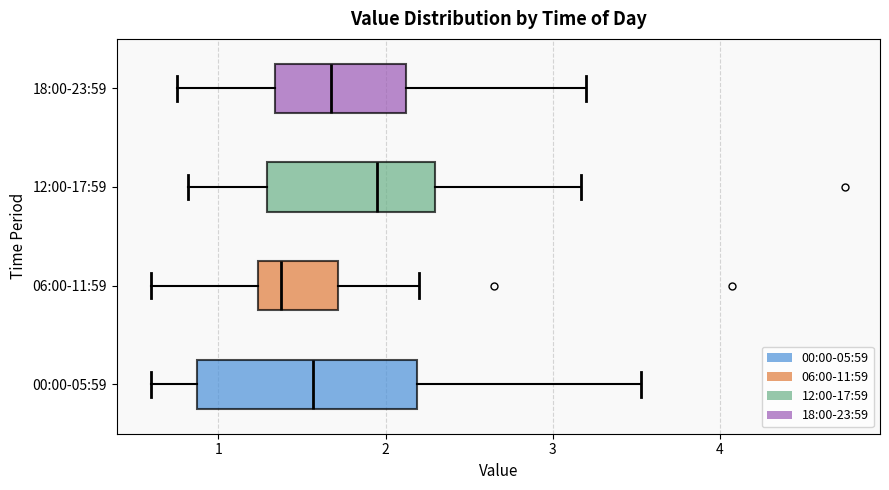

Where is the left edge of the box for 06:00-11:59 on the x-axis? The values are not printed on the chart, so give them approximately, as read against the axis.

1.2